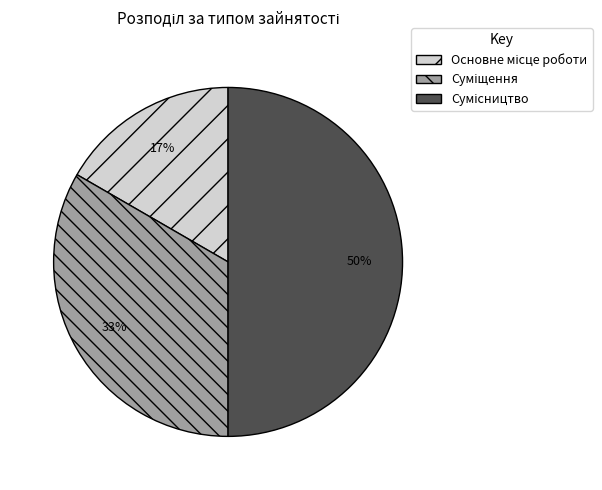

To the nearest percent, what is the average slice percentage?

33%